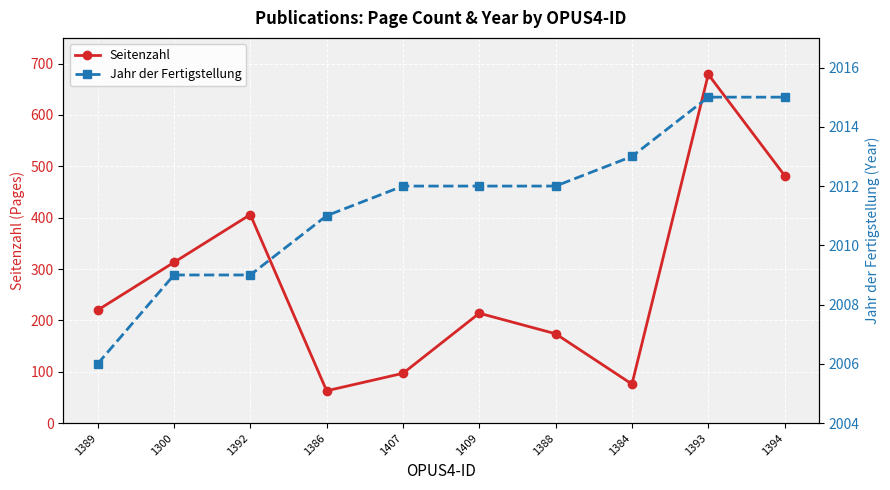

What is the label of the 8th point from the left?

1384